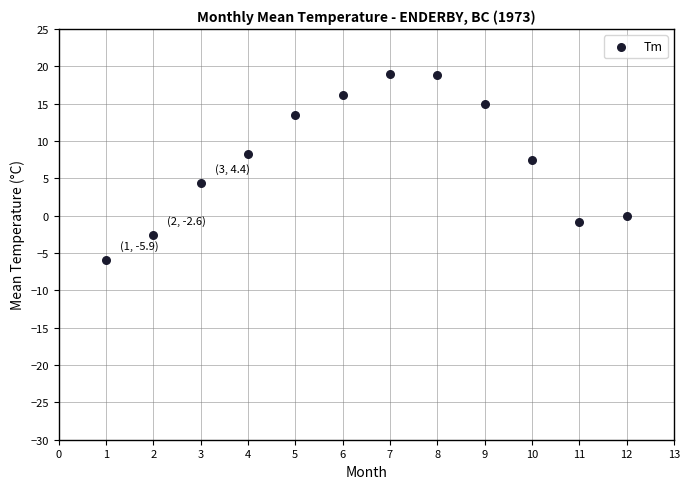

What is the range of X values (max minus min)?

11.0